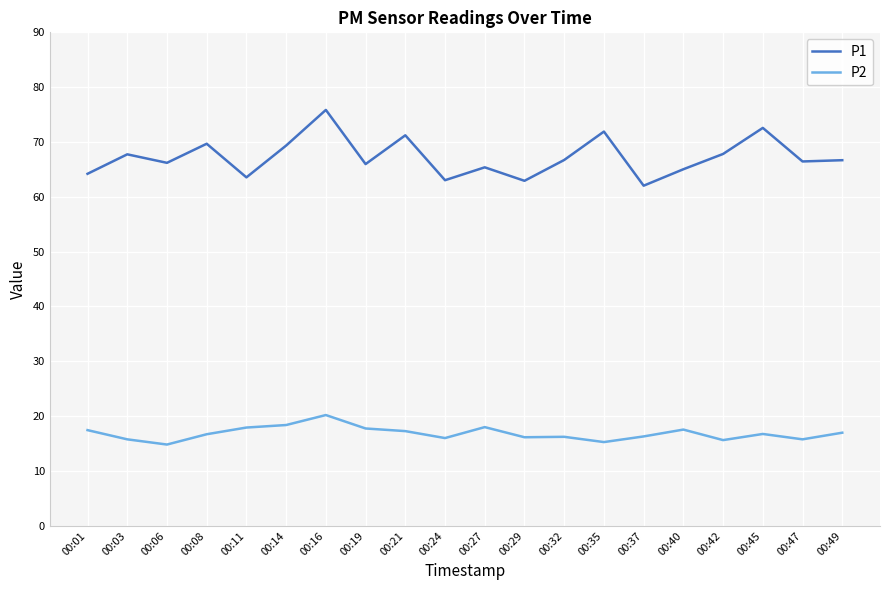

Rank the series by their average value, from highest to lowest.

P1, P2